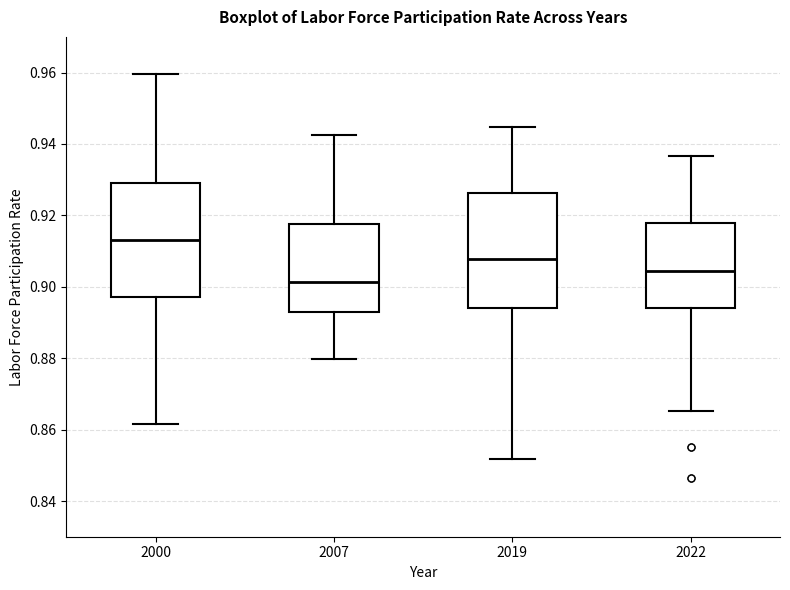

Reading left to right, transcribe this box plot: for each box, give where its median line is, the range the box spans, and where its two whiskers end, as read against the y-axis. The values are not printed on the chart, so give them approximately, as read against the axis.

2000: median 0.914, box 0.898 to 0.930, whiskers 0.862 to 0.960
2007: median 0.902, box 0.894 to 0.918, whiskers 0.880 to 0.942
2019: median 0.908, box 0.894 to 0.926, whiskers 0.852 to 0.944
2022: median 0.904, box 0.894 to 0.918, whiskers 0.866 to 0.936